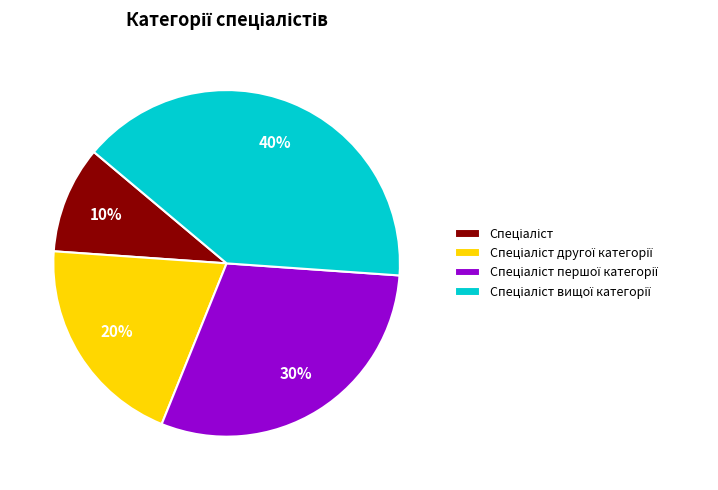

Is there any slice that represents more than half of the pie?

No